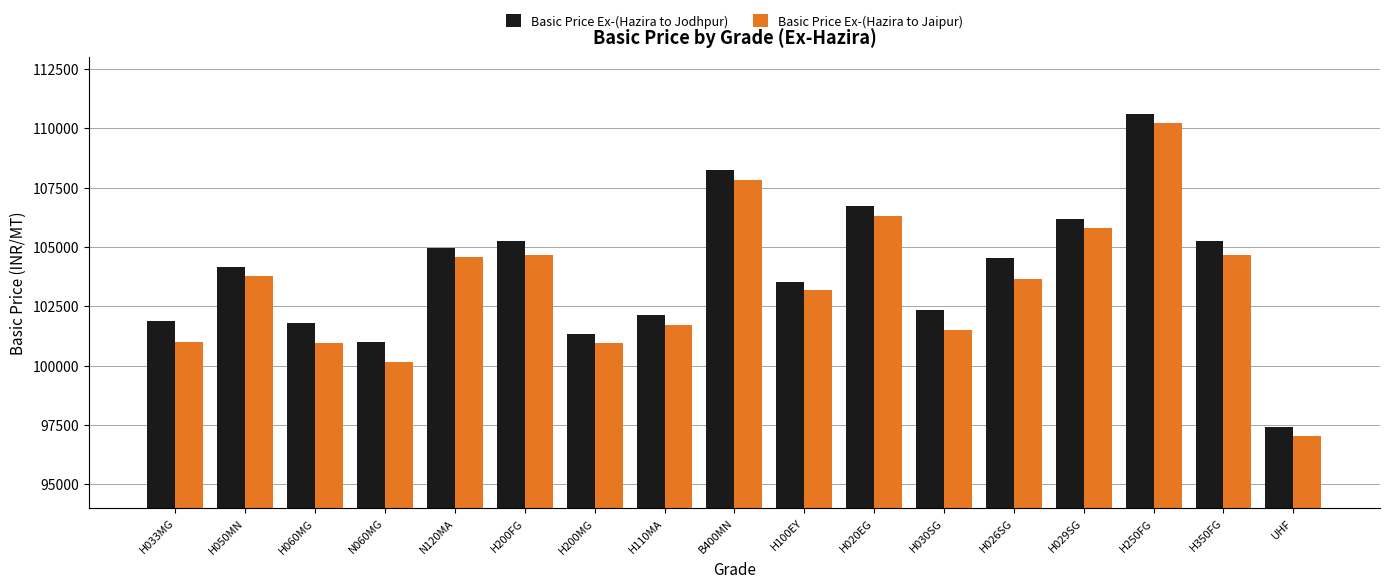

What is the spread (max minus min) of values at B400MN?

398